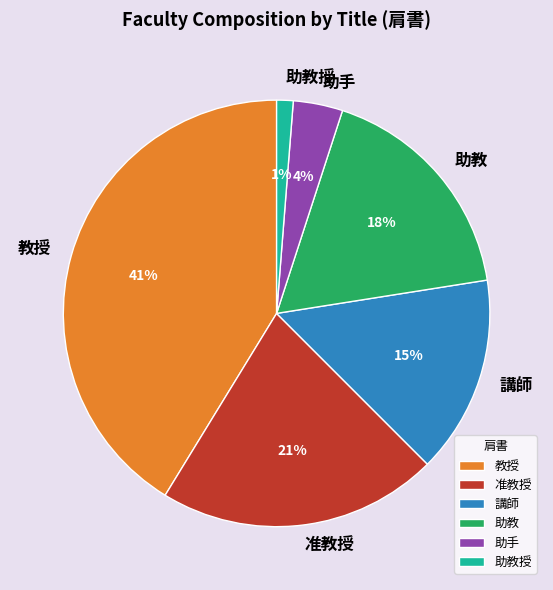

What is the largest slice in the pie chart?

教授